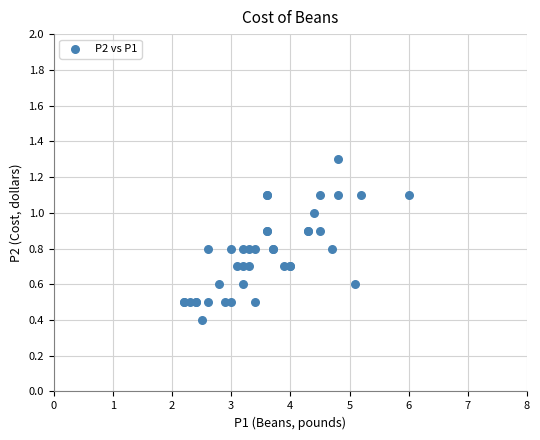

What Y value in the scatter plot is closest to 0?

0.4